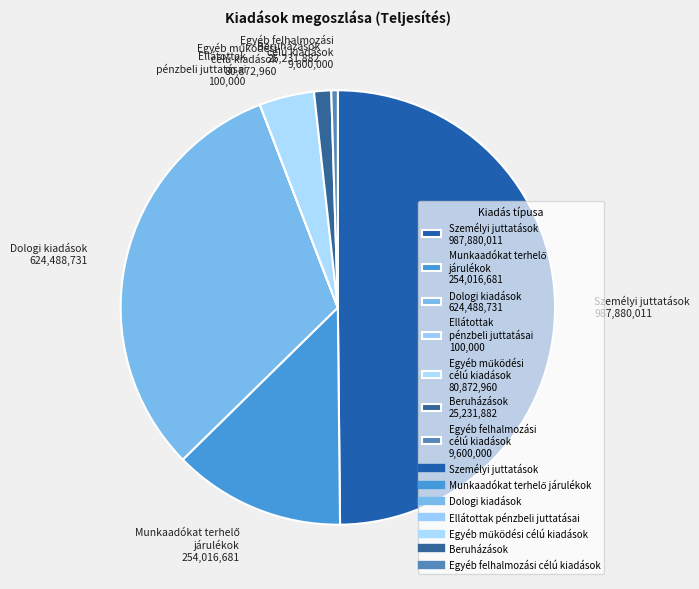

True or false: Dologi kiadások 624,488,731 accounts for 32% of the total.

True